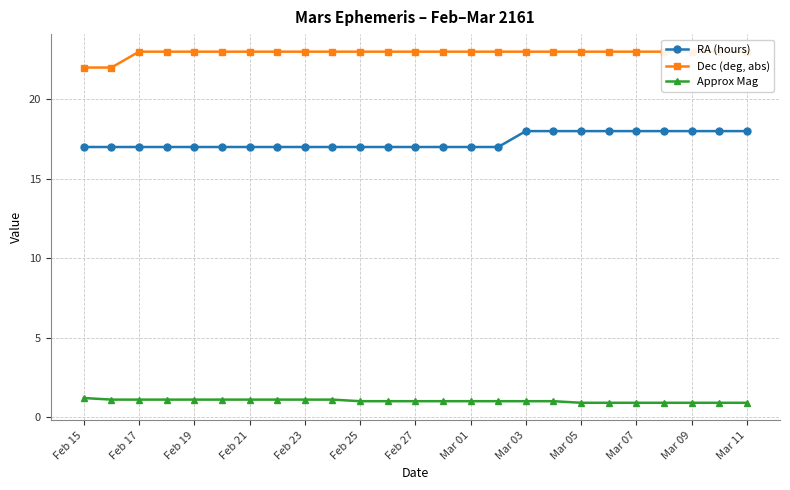

Rank the series by their maximum value, from highest to lowest.

Dec (deg, abs), RA (hours), Approx Mag